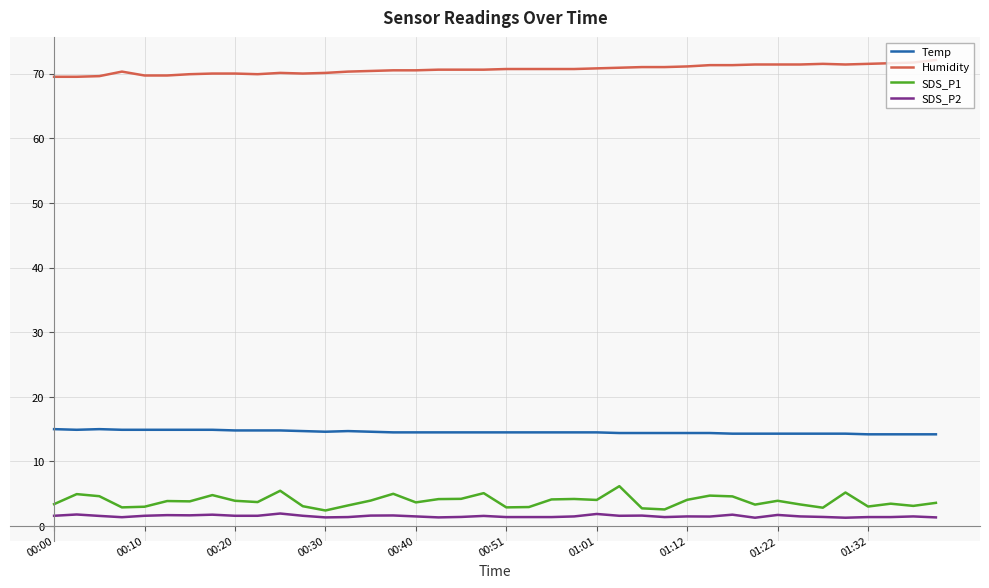

What is the maximum value shown in the chart?

72.1